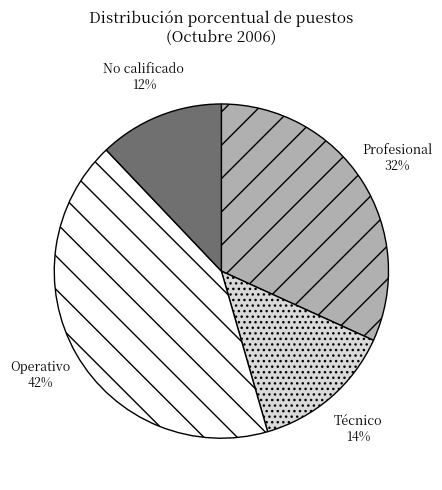

Which has a higher value, No calificado or Técnico?

Técnico